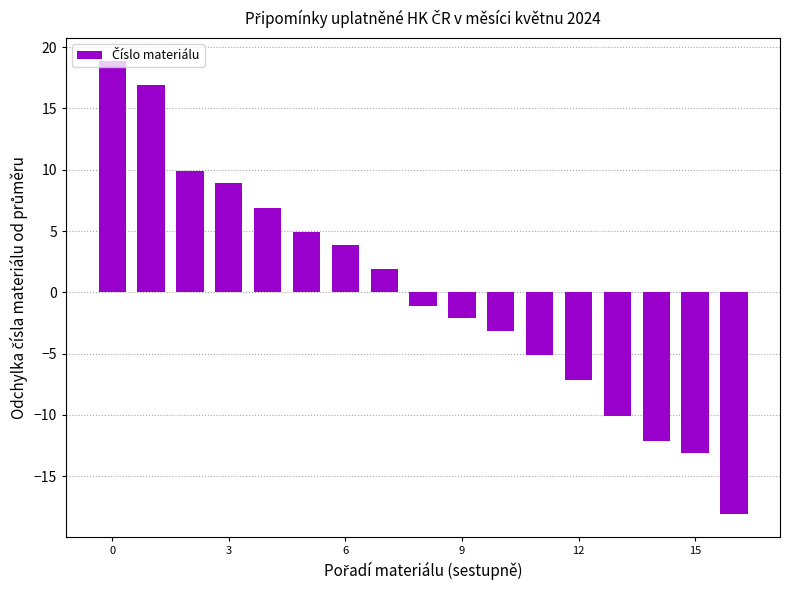

What is the difference between the second highest and minimum values?

35.0